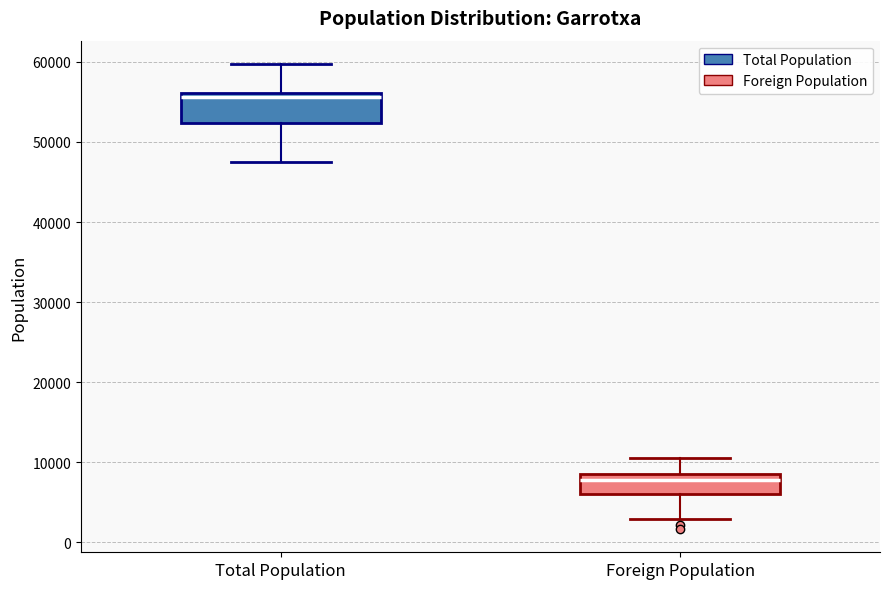

Where is the lower edge of the box for Total Population on the y-axis? The values are not printed on the chart, so give them approximately, as read against the axis.

52000